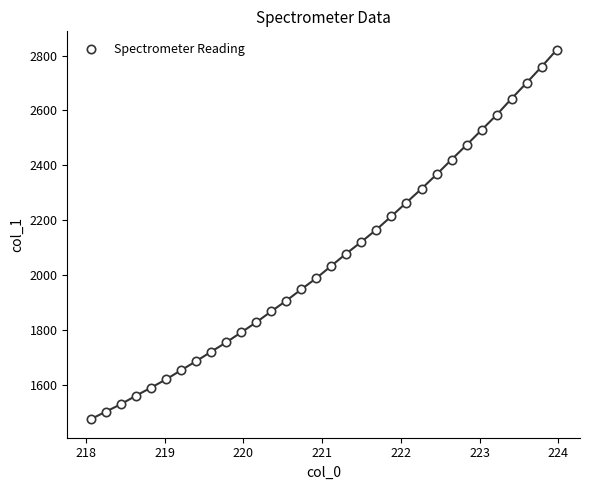

What is the range of Y values (max minus min)?

1344.4